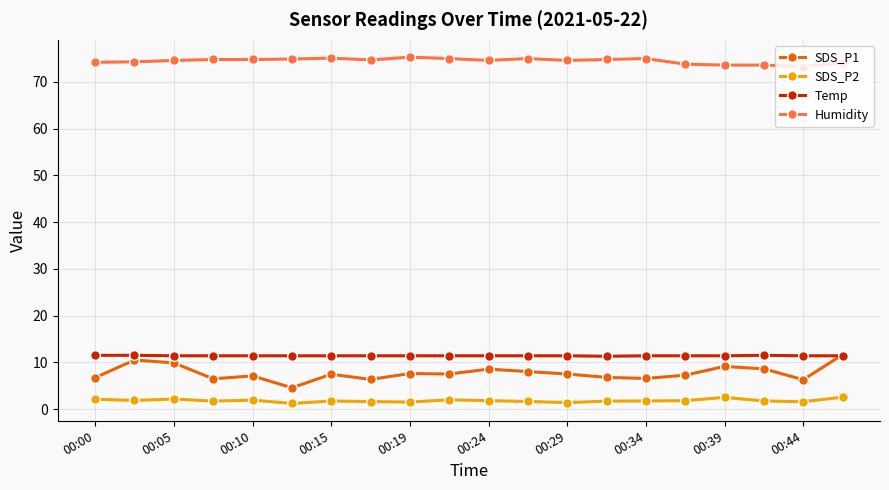

What is the maximum value shown in the chart?

75.3